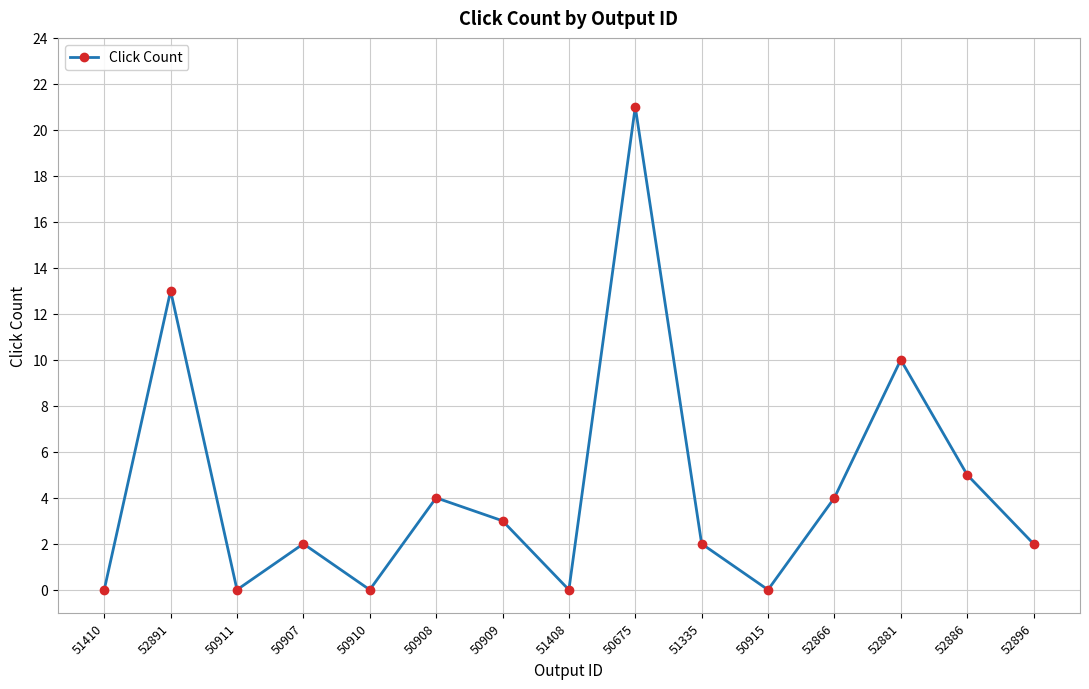

What is the value of the 14th point from the left?

5